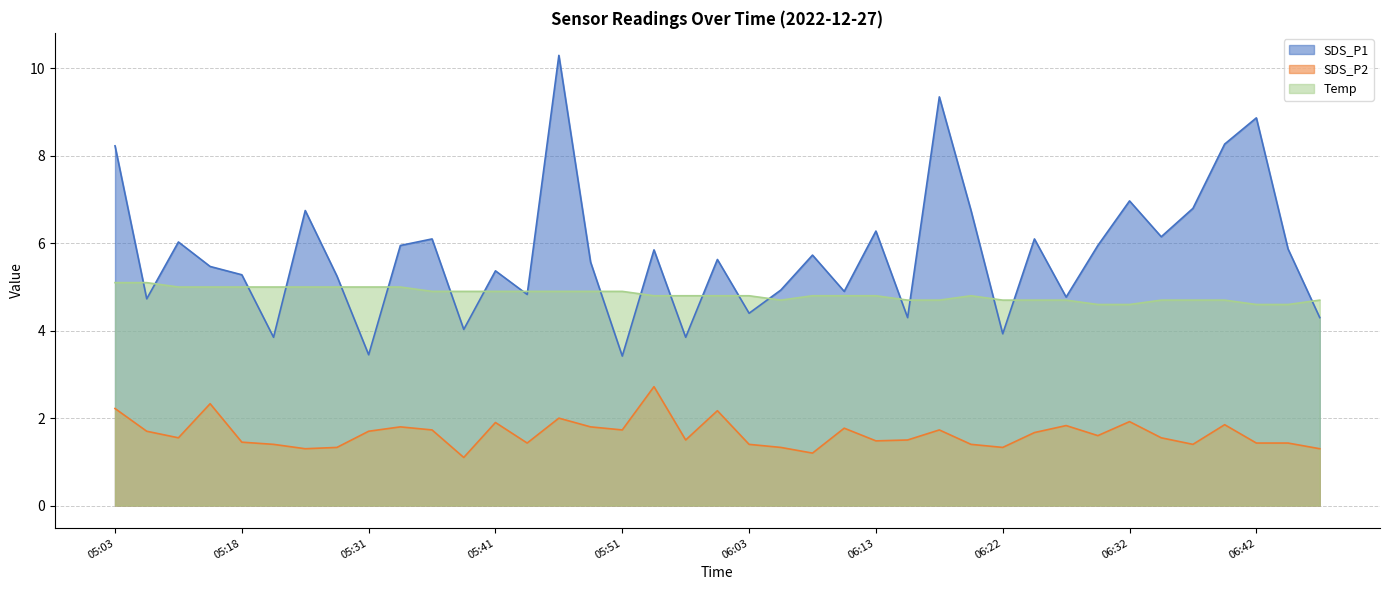

At how many categories does at least one series exceed 3?

39